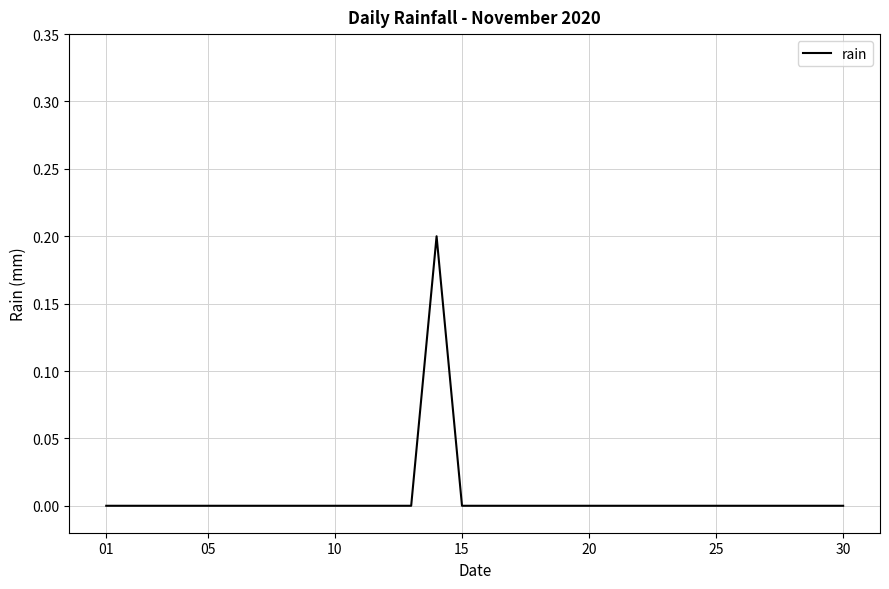

Does the chart have visible grid lines?

Yes